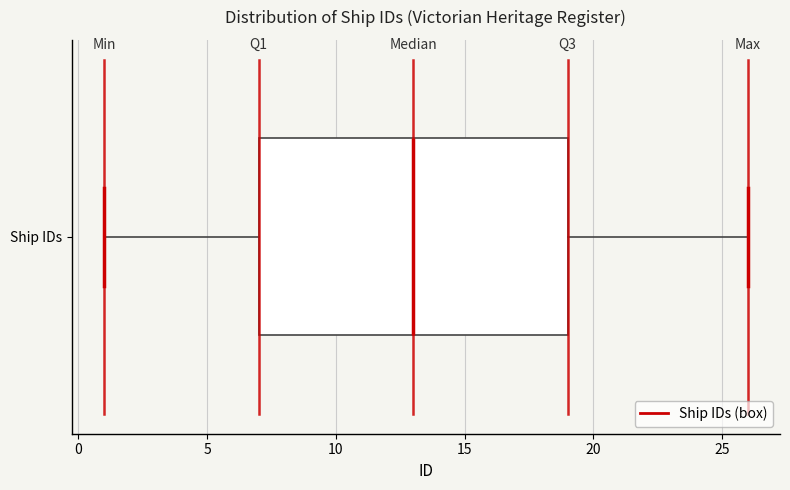

Transcribe this box plot: give where the median line is, the range the box spans, and where the two whiskers end, as read against the x-axis. The values are not printed on the chart, so give them approximately, as read against the axis.

median 13, box 7 to 19, whiskers 1 to 26